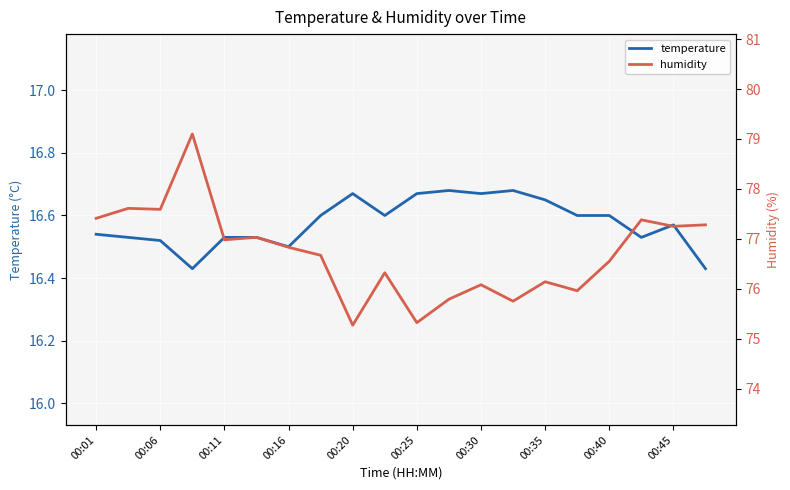

What are all the series names shown in the legend?

temperature, humidity